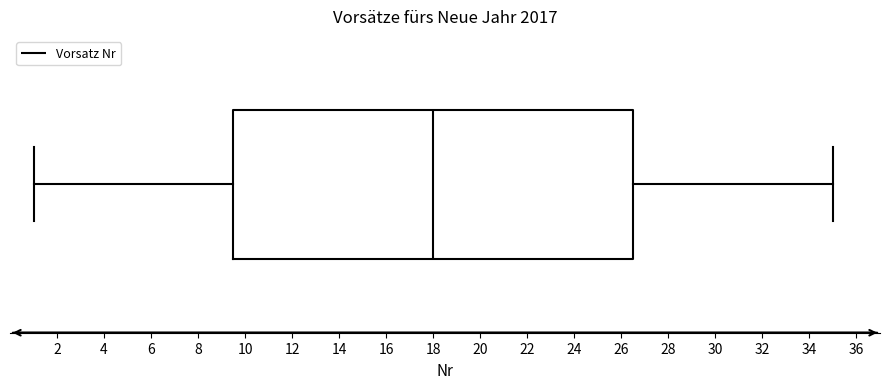

Transcribe this box plot: give where the median line is, the range the box spans, and where the two whiskers end, as read against the x-axis. The values are not printed on the chart, so give them approximately, as read against the axis.

median 18.0, box 9.6 to 26.6, whiskers 1.0 to 35.0